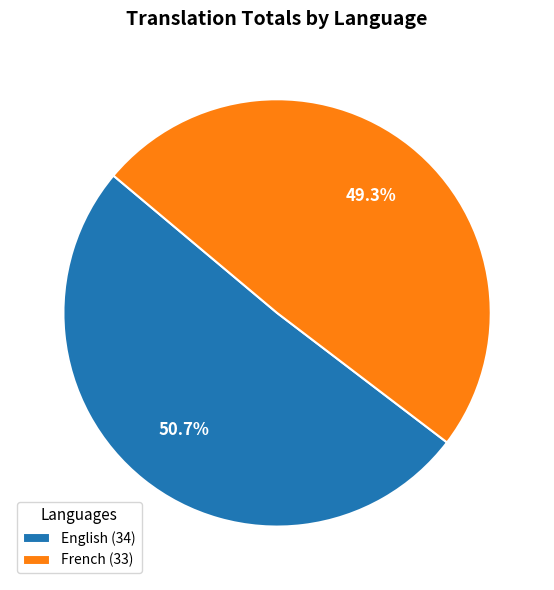

To the nearest percent, what percentage of the pie is French?

49%